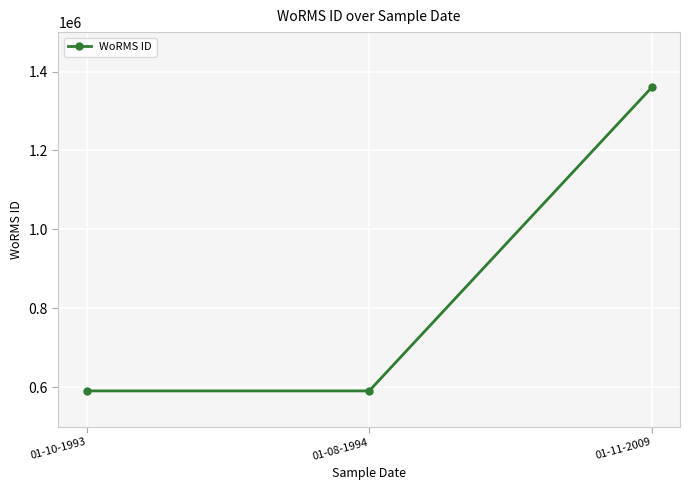

What is the difference between the maximum and minimum values?

769334